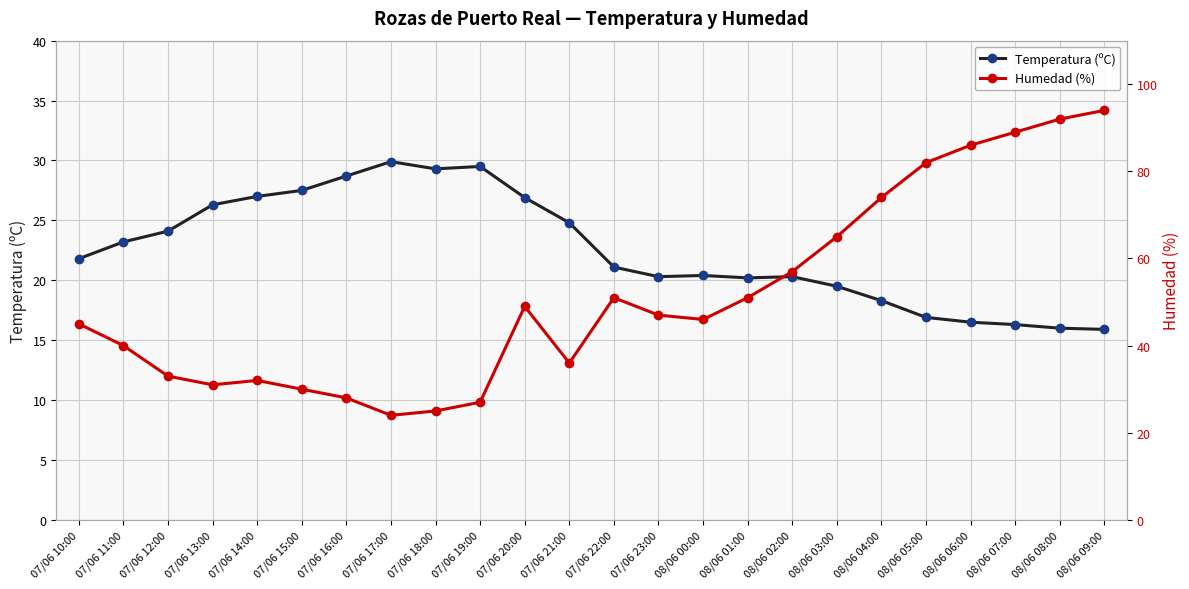

Reading left to right, list all the values displayed in this chart.

Temperatura (ºC): 07/06 10:00=21.8	07/06 11:00=23.2	07/06 12:00=24.1	07/06 13:00=26.3	07/06 14:00=27.0	07/06 15:00=27.5	07/06 16:00=28.7	07/06 17:00=29.9	07/06 18:00=29.3	07/06 19:00=29.5	07/06 20:00=26.9	07/06 21:00=24.8	07/06 22:00=21.1	07/06 23:00=20.3	08/06 00:00=20.4	08/06 01:00=20.2	08/06 02:00=20.3	08/06 03:00=19.5	08/06 04:00=18.3	08/06 05:00=16.9	08/06 06:00=16.5	08/06 07:00=16.3	08/06 08:00=16.0	08/06 09:00=15.9
Humedad (%): 07/06 10:00=45.0	07/06 11:00=40.0	07/06 12:00=33.0	07/06 13:00=31.0	07/06 14:00=32.0	07/06 15:00=30.0	07/06 16:00=28.0	07/06 17:00=24.0	07/06 18:00=25.0	07/06 19:00=27.0	07/06 20:00=49.0	07/06 21:00=36.0	07/06 22:00=51.0	07/06 23:00=47.0	08/06 00:00=46.0	08/06 01:00=51.0	08/06 02:00=57.0	08/06 03:00=65.0	08/06 04:00=74.0	08/06 05:00=82.0	08/06 06:00=86.0	08/06 07:00=89.0	08/06 08:00=92.0	08/06 09:00=94.0